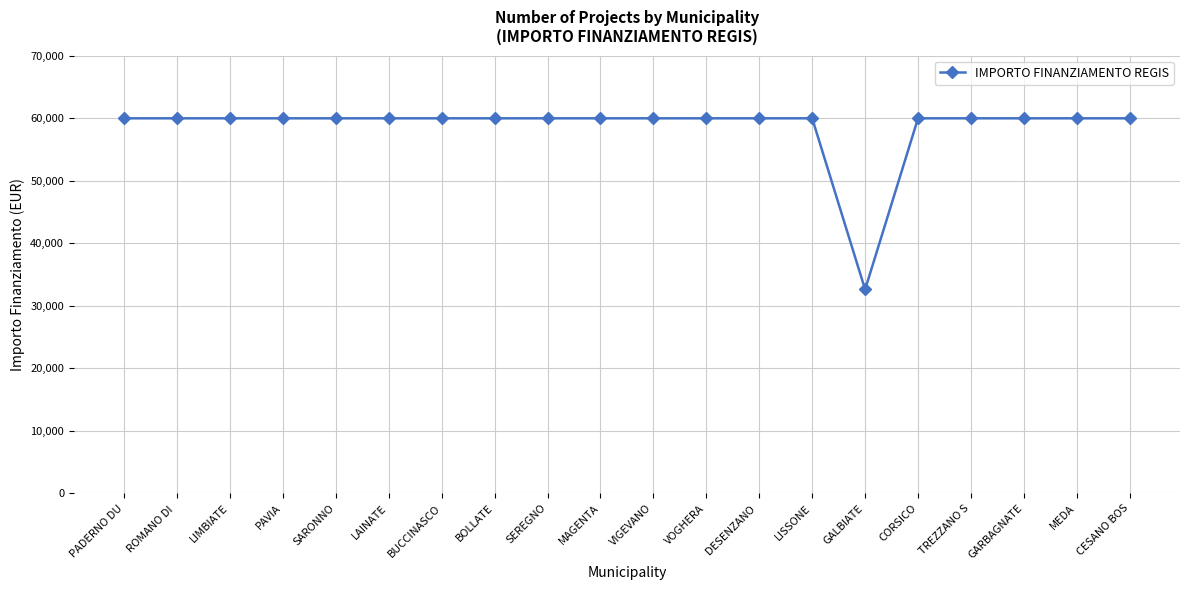

Approximately how many times larger is the value at GALBIATE compared to MAGENTA?

0.5